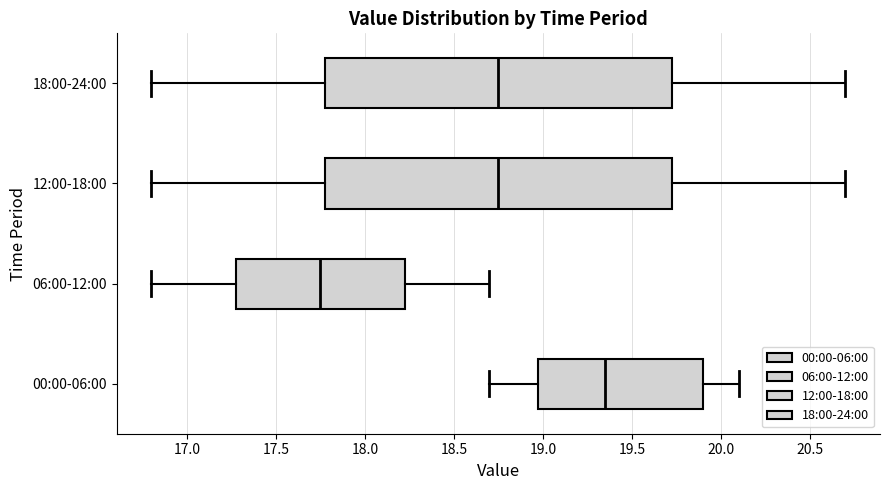

Where is the right edge of the box for 00:00-06:00 on the x-axis? The values are not printed on the chart, so give them approximately, as read against the axis.

19.90